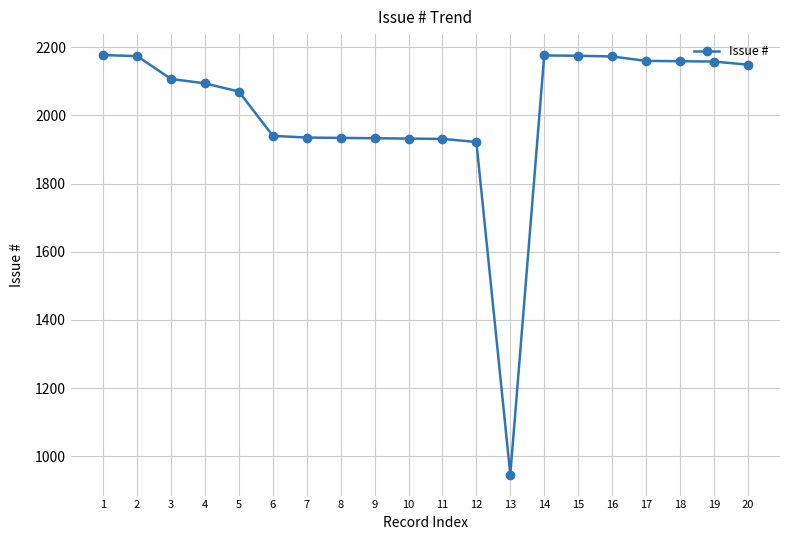

Read the value at 15, to the nearest 10.

2180